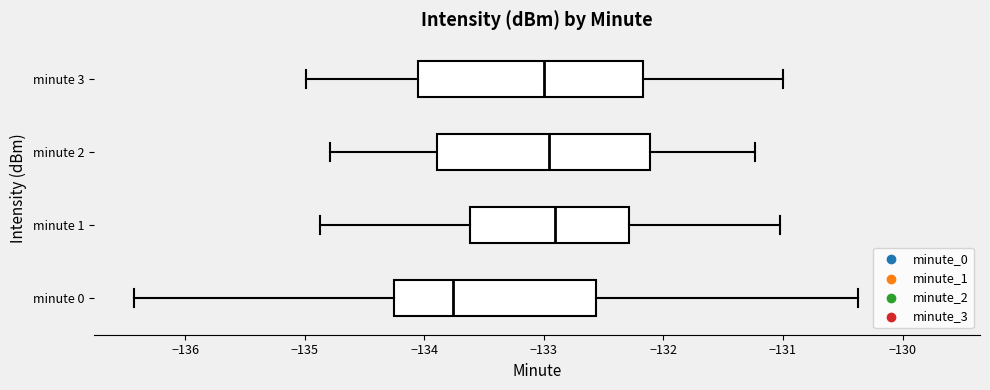

Reading bottom to top, read every box against the x-axis: the position of its median line, the range the box covers, and the ends of its whiskers. The values are not printed on the chart, so give them approximately, as read against the axis.

minute 0: median -133.8, box -134.3 to -132.6, whiskers -136.4 to -130.4
minute 1: median -132.9, box -133.6 to -132.3, whiskers -134.9 to -131.0
minute 2: median -133.0, box -133.9 to -132.1, whiskers -134.8 to -131.2
minute 3: median -133.0, box -134.1 to -132.2, whiskers -135.0 to -131.0